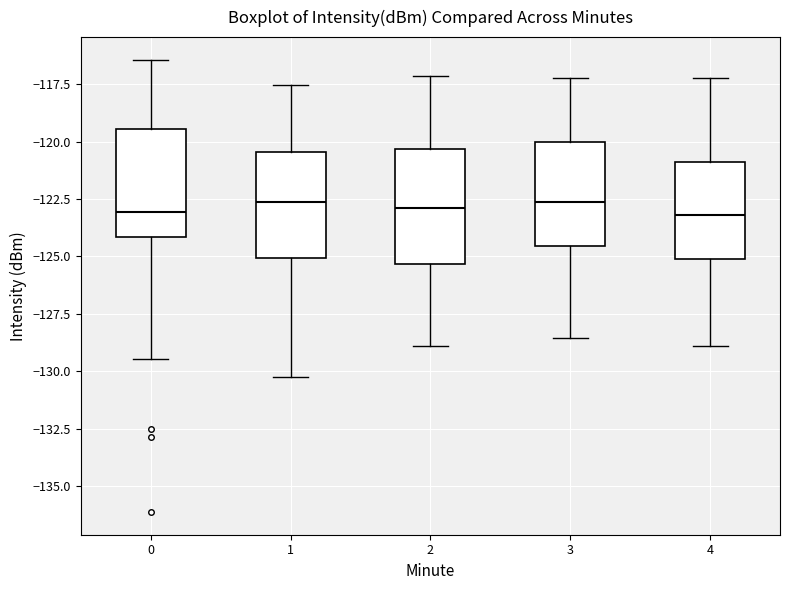

Where is the lower edge of the box at x = 2 on the y-axis? The values are not printed on the chart, so give them approximately, as read against the axis.

-125.5